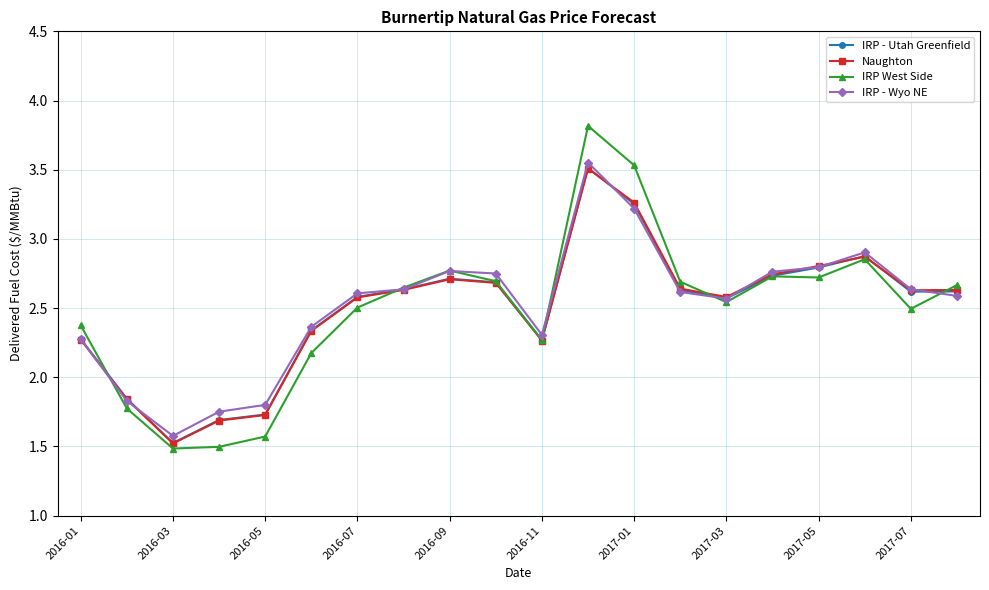

How many lines are shown in the chart?

4